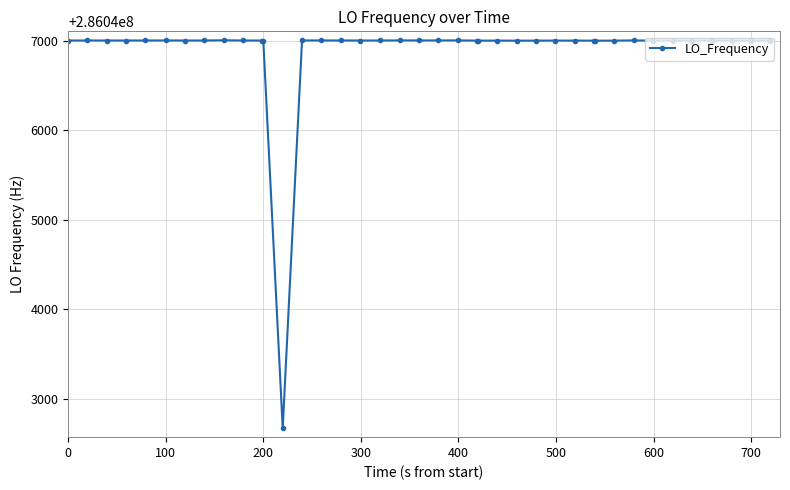

What is the difference between the maximum and minimum values?

4328.5